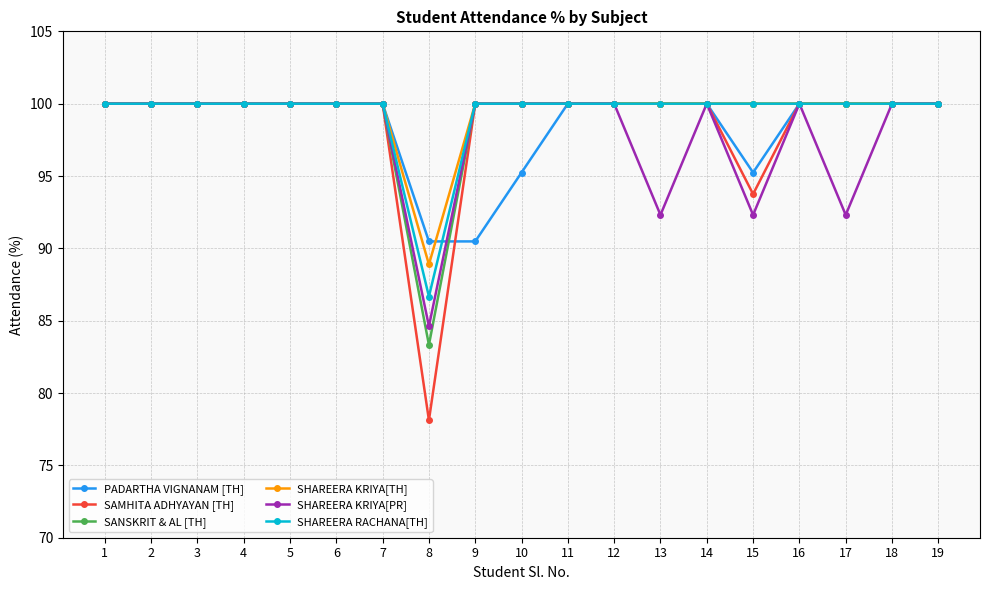

What is the greatest value displayed?

100.0